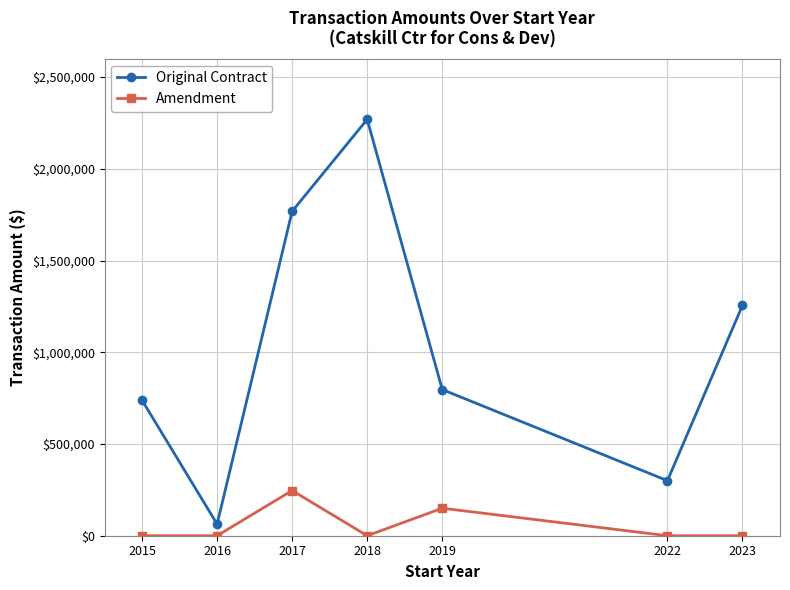

The value of Amendment at 2017 is 246275. True or false?

True